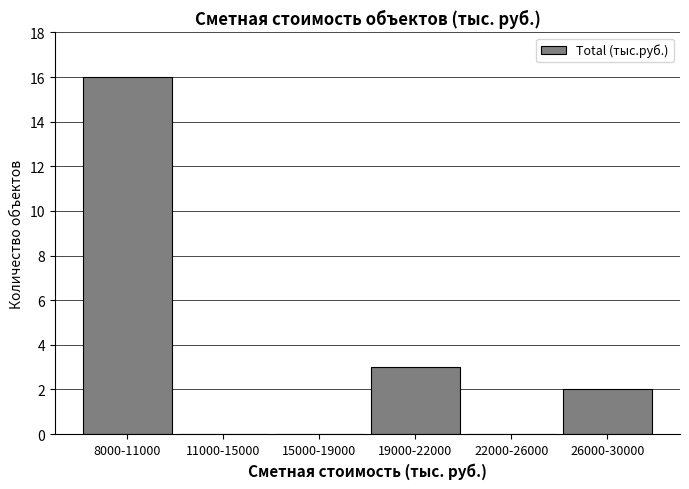

Reading right to left, transcribe all the data shown in this chart.

26000-30000=2	22000-26000=0	19000-22000=3	15000-19000=0	11000-15000=0	8000-11000=16